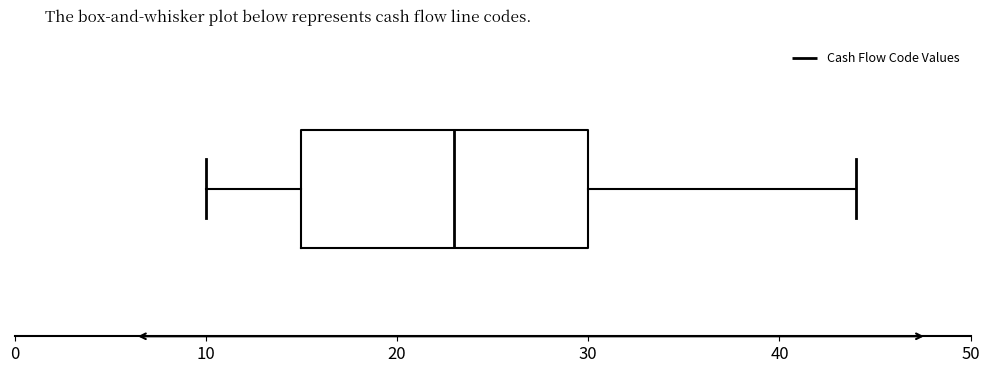

Read this box plot against the x-axis: the position of the median line, the range covered by the box, and the ends of both whiskers. The values are not printed on the chart, so give them approximately, as read against the axis.

median 23, box 15 to 30, whiskers 10 to 44